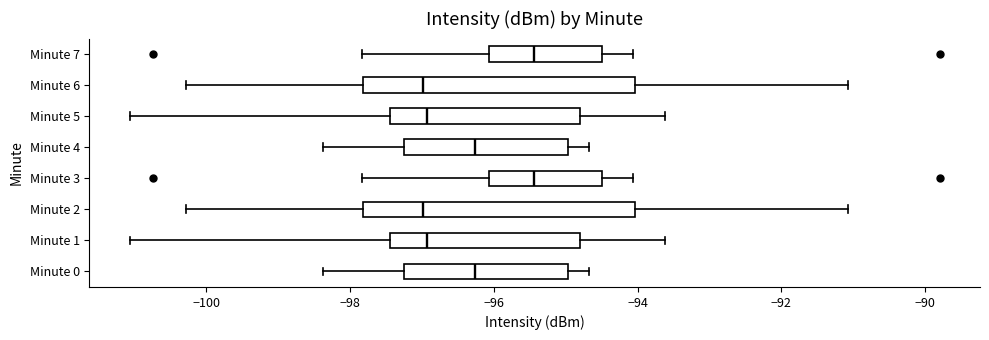

Reading bottom to top, transcribe this box plot: for each box, give where its median line is, the range the box spans, and where its two whiskers end, as read against the x-axis. The values are not printed on the chart, so give them approximately, as read against the axis.

Minute 0: median -96.2, box -97.2 to -95.0, whiskers -98.4 to -94.6
Minute 1: median -97.0, box -97.4 to -94.8, whiskers -101.0 to -93.6
Minute 2: median -97.0, box -97.8 to -94.0, whiskers -100.2 to -91.0
Minute 3: median -95.4, box -96.0 to -94.4, whiskers -97.8 to -94.0
Minute 4: median -96.2, box -97.2 to -95.0, whiskers -98.4 to -94.6
Minute 5: median -97.0, box -97.4 to -94.8, whiskers -101.0 to -93.6
Minute 6: median -97.0, box -97.8 to -94.0, whiskers -100.2 to -91.0
Minute 7: median -95.4, box -96.0 to -94.4, whiskers -97.8 to -94.0